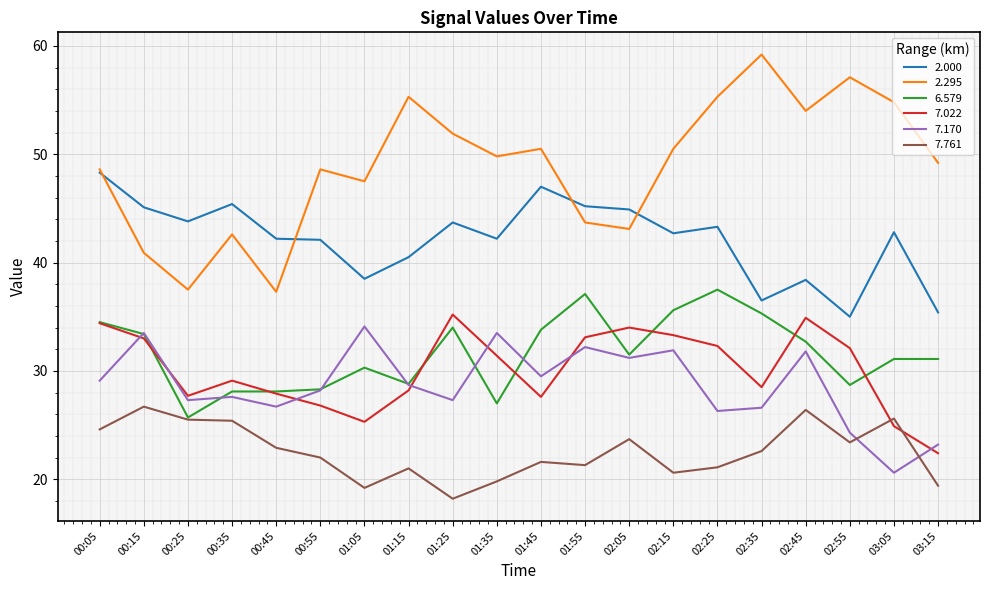

How many lines are shown in the chart?

6